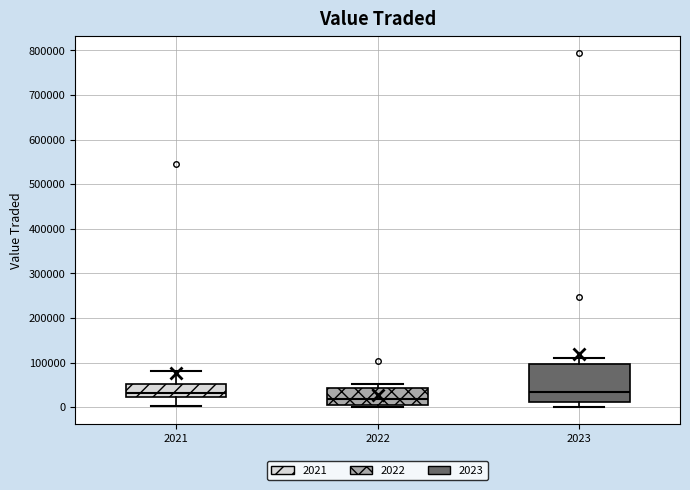

Reading left to right, read every box against the y-axis: the position of its median line, the range the box covers, and the ends of its whiskers. The values are not printed on the chart, so give them approximately, as read against the axis.

2021: median 30000, box 20000 to 50000, whiskers 0 to 80000
2022: median 20000, box 10000 to 40000, whiskers 0 to 50000
2023: median 30000, box 10000 to 100000, whiskers 0 to 110000